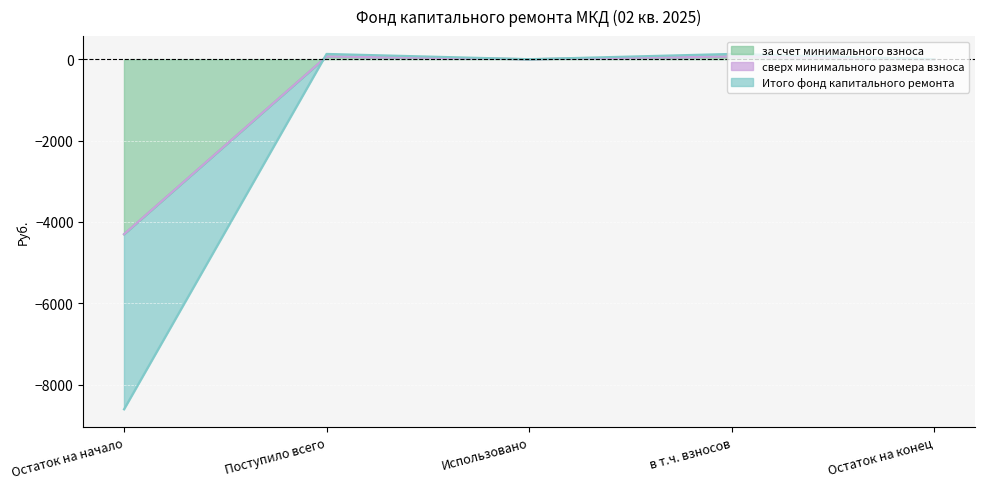

At which category is the sum across all series the highest?

Поступило всего